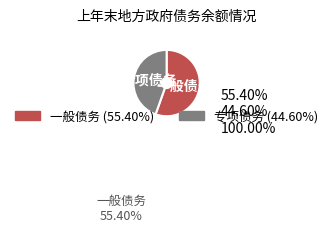

Rank the categories by value from highest to lowest.

一般债务, 专项债务